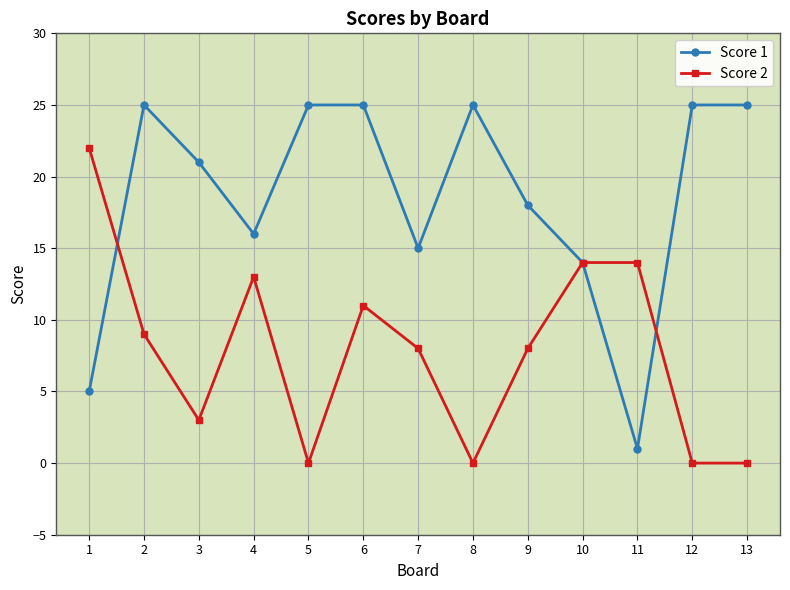

How many categories are shown in the chart?

13